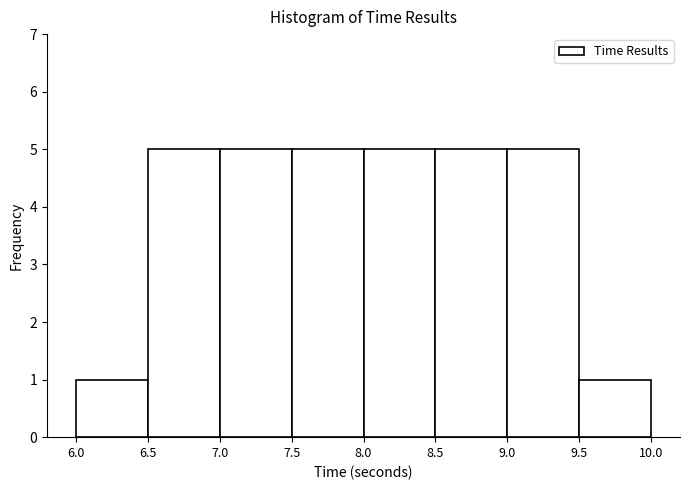

Reading left to right, list every bar in this chart as the range it spans on the x-axis followed by its height. The values are not printed on the chart, so give them approximately, as read against the axis.

6.0 to 6.5: 1
6.5 to 7.0: 5
7.0 to 7.5: 5
7.5 to 8.0: 5
8.0 to 8.5: 5
8.5 to 9.0: 5
9.0 to 9.5: 5
9.5 to 10.0: 1